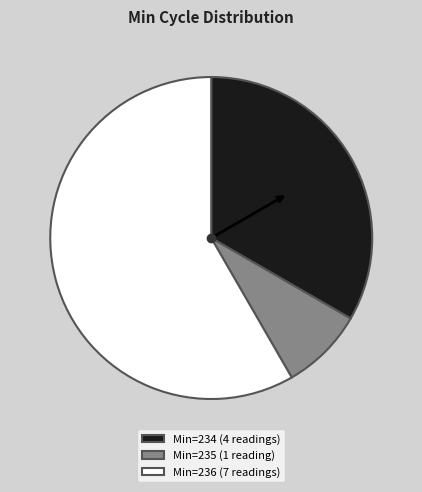

Is there any slice that represents more than half of the pie?

Yes